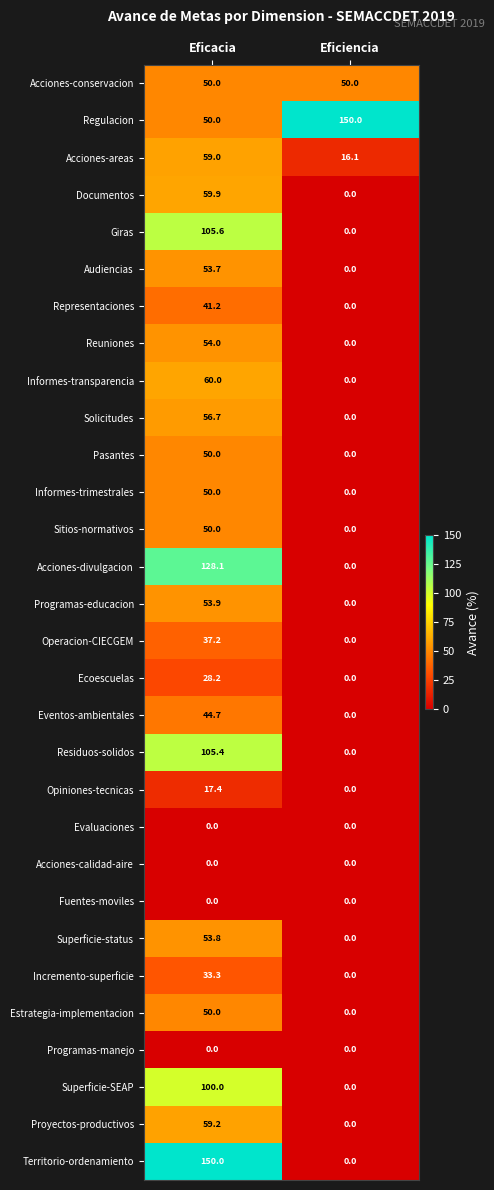

What is the total value across all series at Eficiencia?

216.1